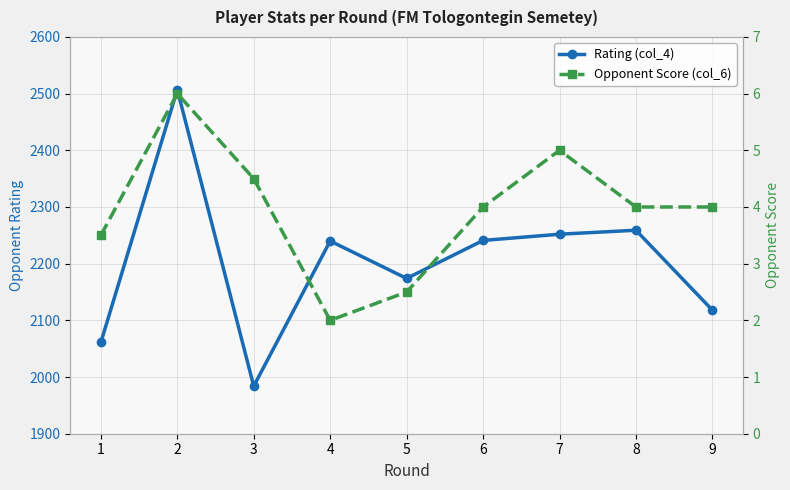

Is this an area chart (filled region under the line)?

No